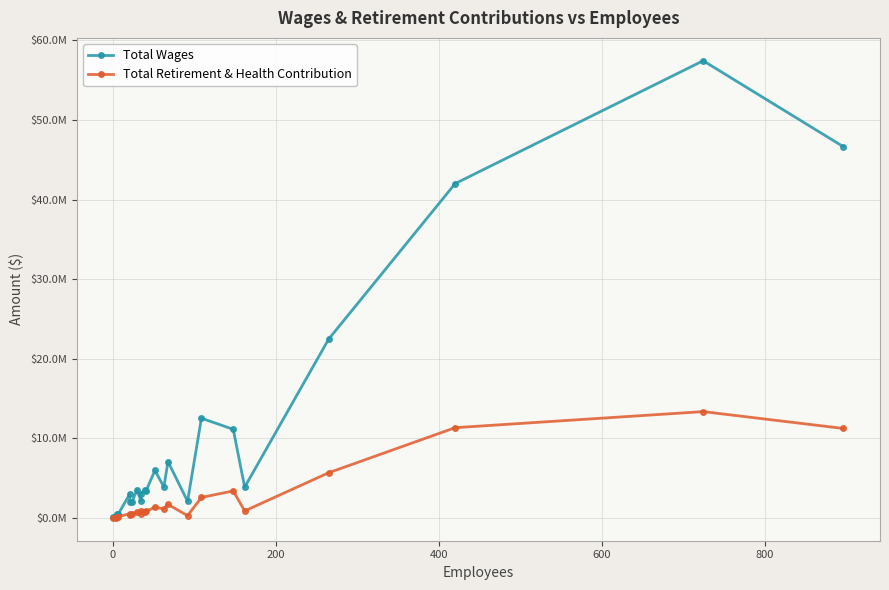

In Total Wages, how many points are higher than both neighbors (excluding endpoints)?

8